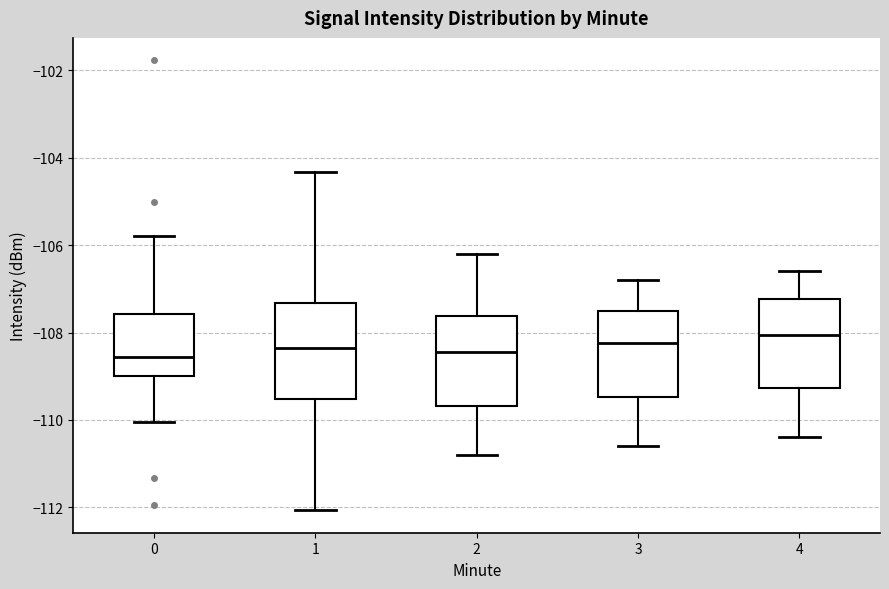

Where does the lower whisker of the box at x = 4 end on the y-axis? The values are not printed on the chart, so give them approximately, as read against the axis.

-110.4